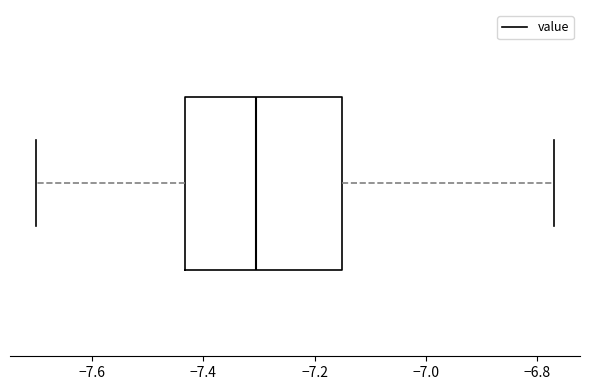

Read this box plot against the x-axis: the position of the median line, the range covered by the box, and the ends of both whiskers. The values are not printed on the chart, so give them approximately, as read against the axis.

median -7.30, box -7.44 to -7.14, whiskers -7.70 to -6.76